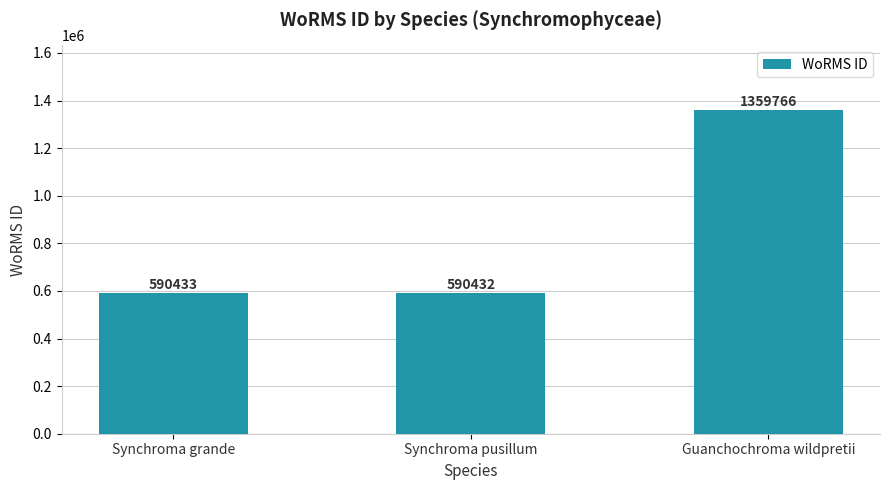

How many distinct data groups are displayed?

1